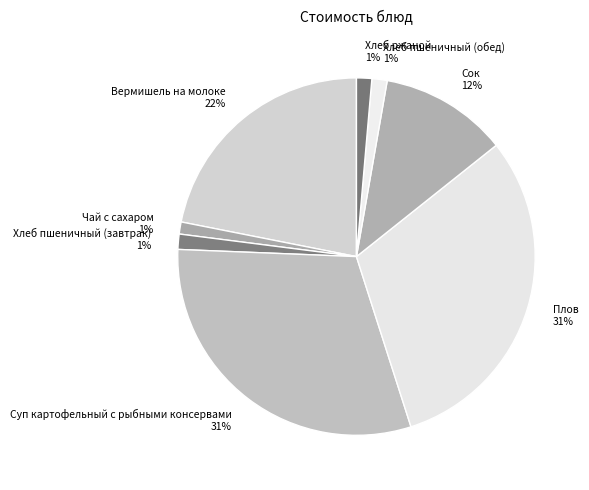

To the nearest percent, what is the combined percentage of Сок and Хлеб пшеничный (обед)?

13%